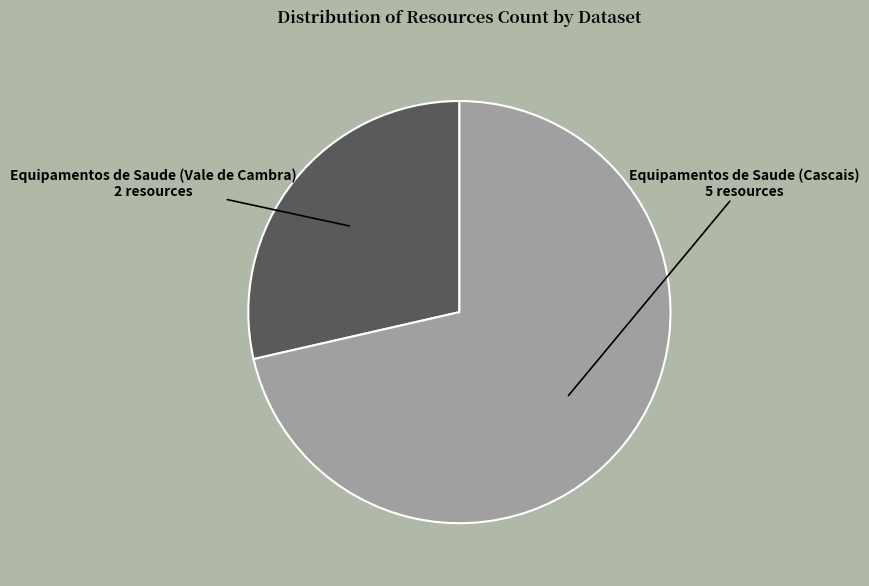

True or false: Equipamentos de Saude (Vale de Cambra) accounts for 29% of the total.

True